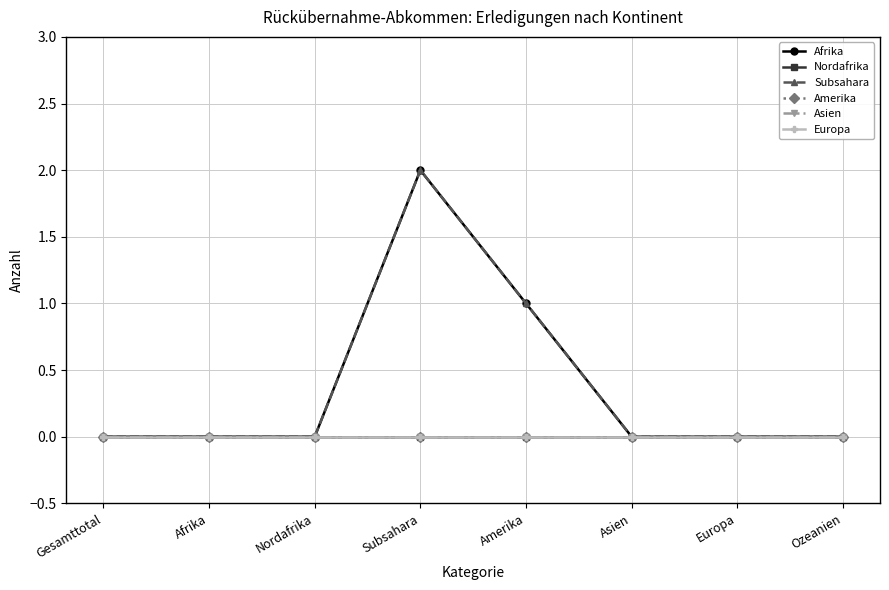

At Gesamttotal, list the series in order from smallest to largest.

Afrika, Nordafrika, Subsahara, Amerika, Asien, Europa